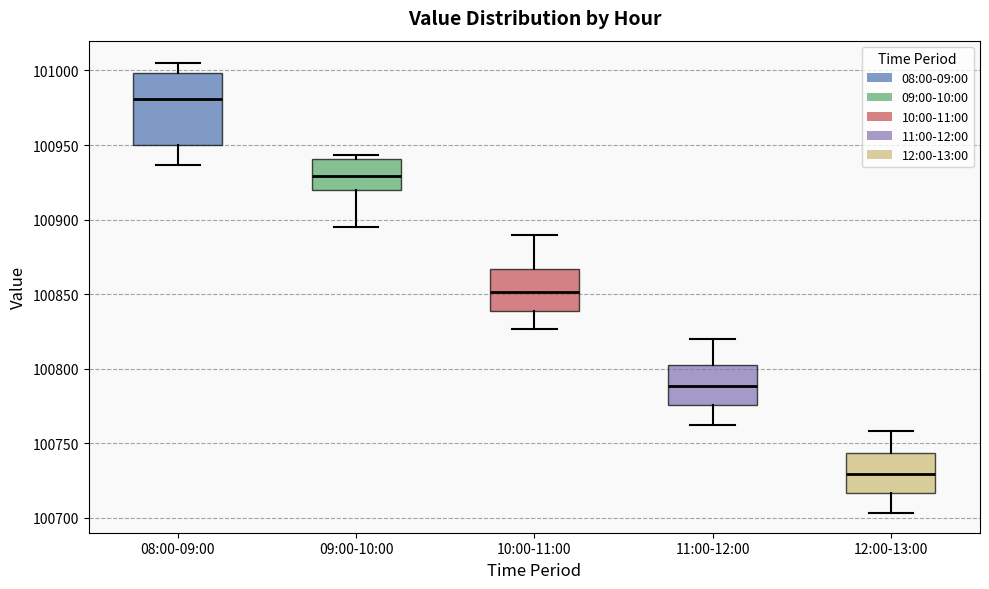

Reading left to right, transcribe this box plot: for each box, give where its median line is, the range the box spans, and where its two whiskers end, as read against the y-axis. The values are not printed on the chart, so give them approximately, as read against the axis.

08:00-09:00: median 100980, box 100950 to 101000, whiskers 100935 to 101005
09:00-10:00: median 100930, box 100920 to 100940, whiskers 100895 to 100945
10:00-11:00: median 100850, box 100840 to 100865, whiskers 100825 to 100890
11:00-12:00: median 100790, box 100775 to 100800, whiskers 100760 to 100820
12:00-13:00: median 100730, box 100715 to 100745, whiskers 100705 to 100760